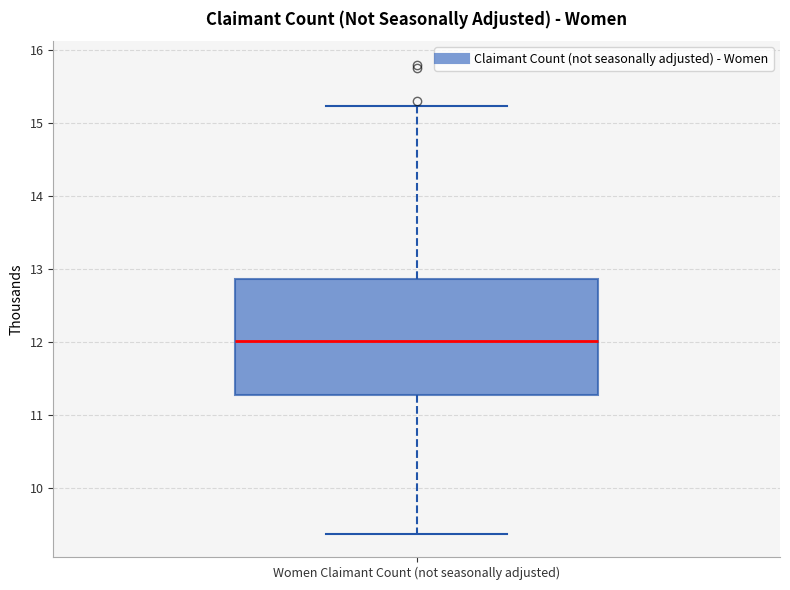

Where does the median line of the box for Women Claimant Count (not seasonally adjusted) sit on the y-axis? The values are not printed on the chart, so give them approximately, as read against the axis.

12.0